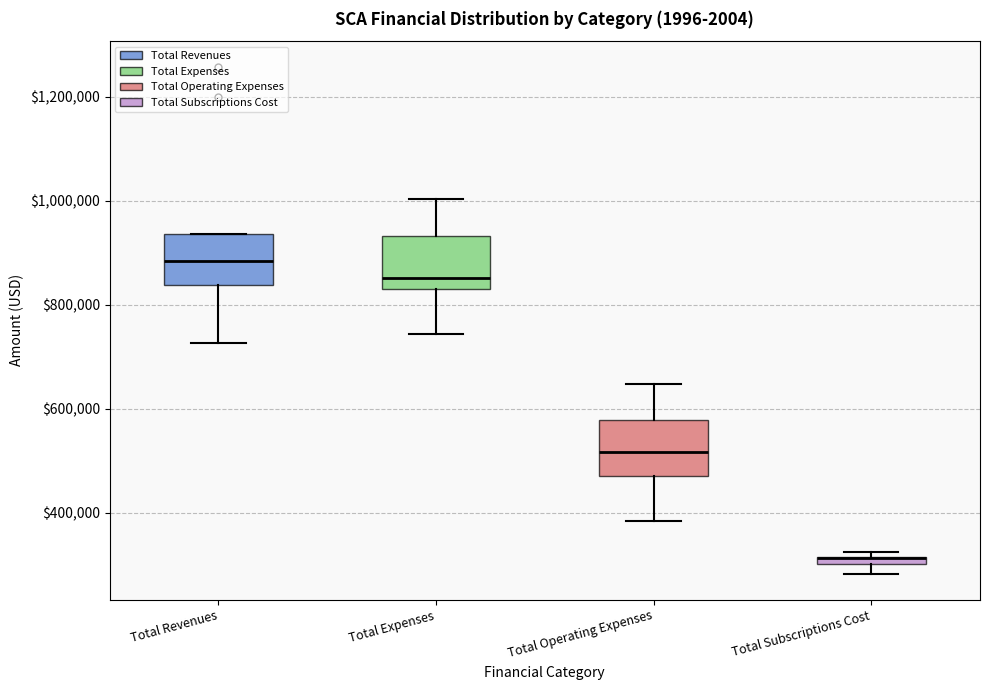

Where is the upper edge of the box for Total Subscriptions Cost on the y-axis? The values are not printed on the chart, so give them approximately, as read against the axis.

320000